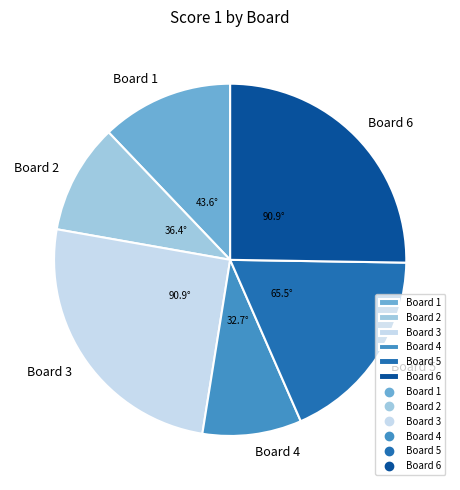

Is it true that Board 3 is 12% of the pie?

False